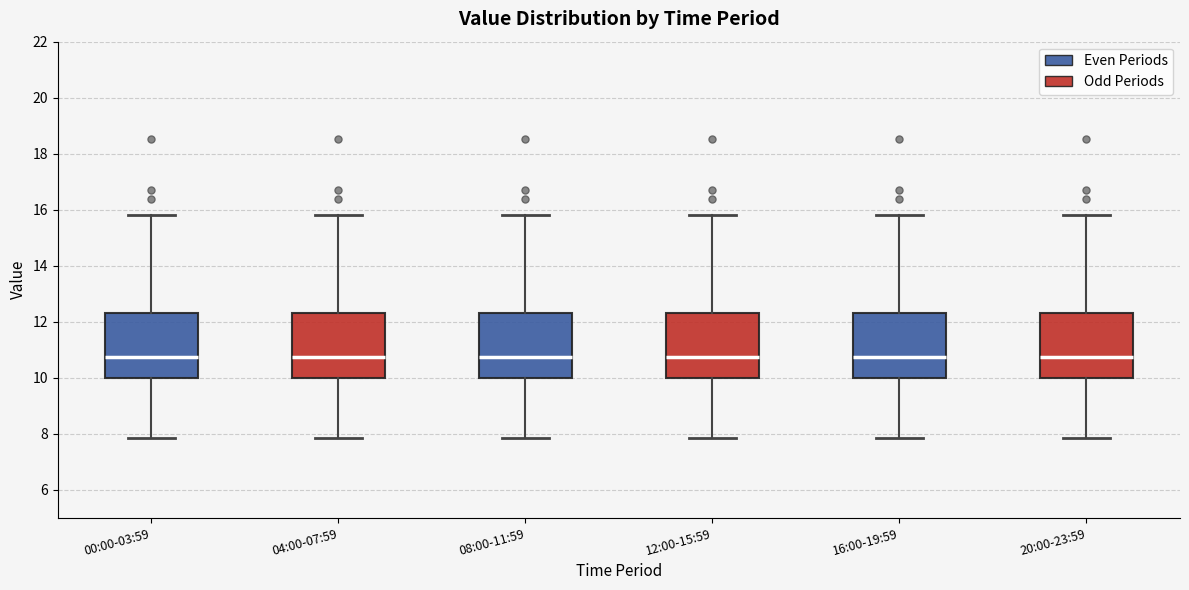

Where does the median line of the box for 08:00-11:59 sit on the y-axis? The values are not printed on the chart, so give them approximately, as read against the axis.

10.8